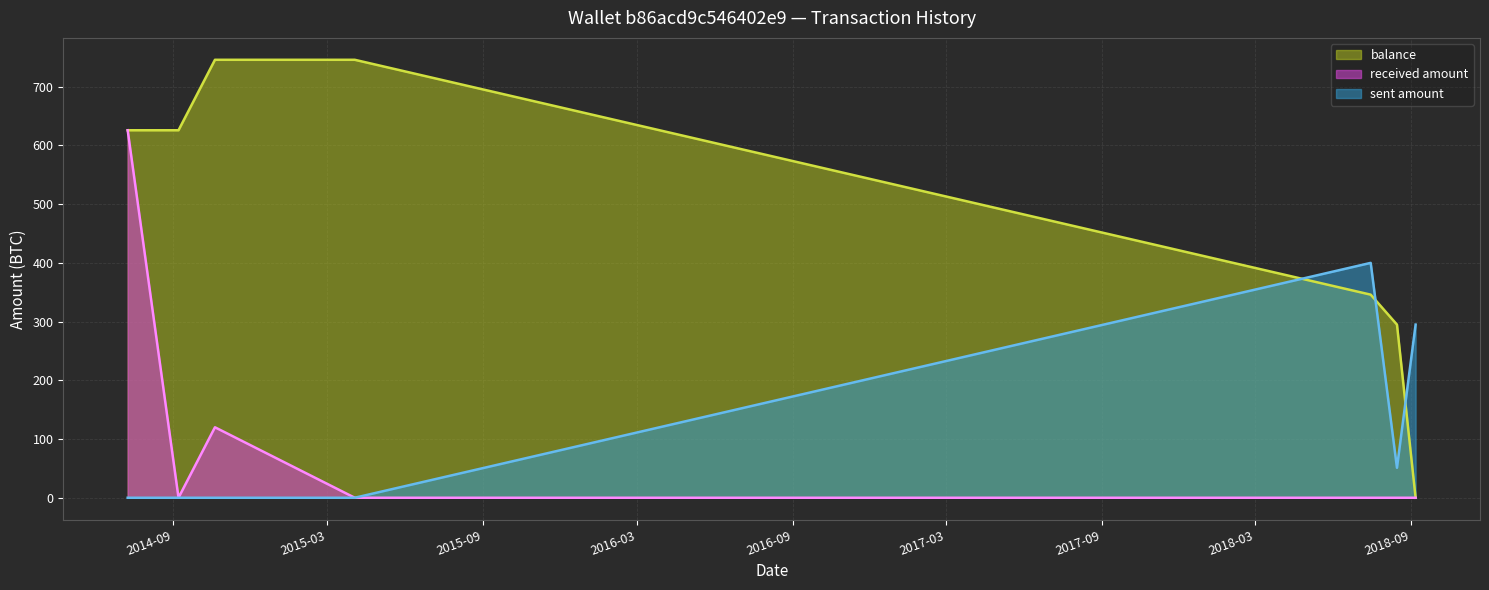

Read the sent amount value at 2018-09-06.

294.9